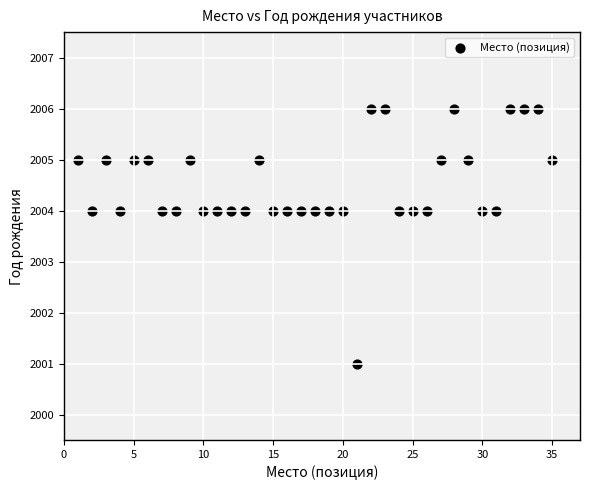

What is the range of X values (max minus min)?

34